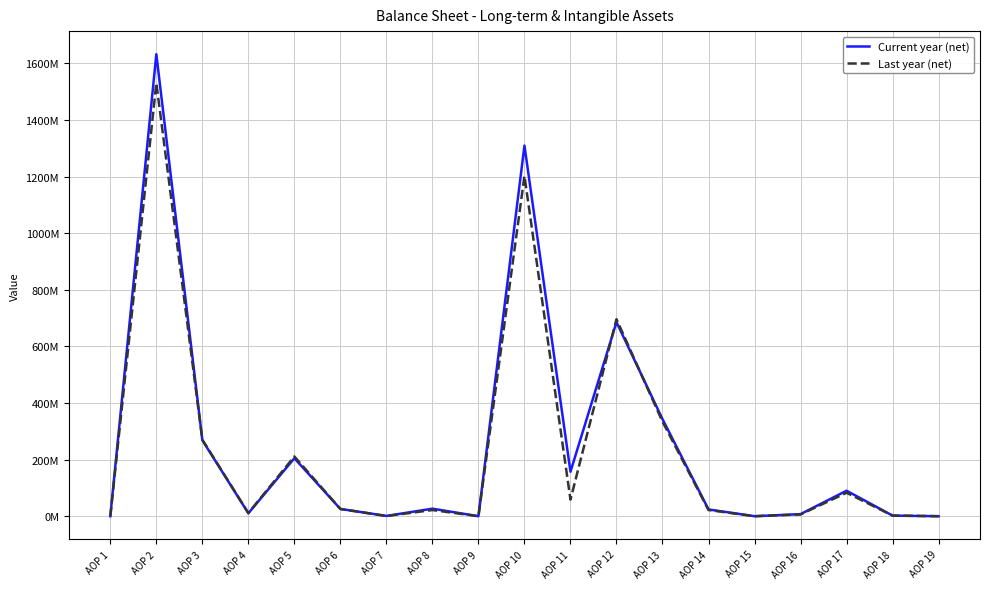

The Current year (net) series shows 203813557 at AOP 13. True or false?

False